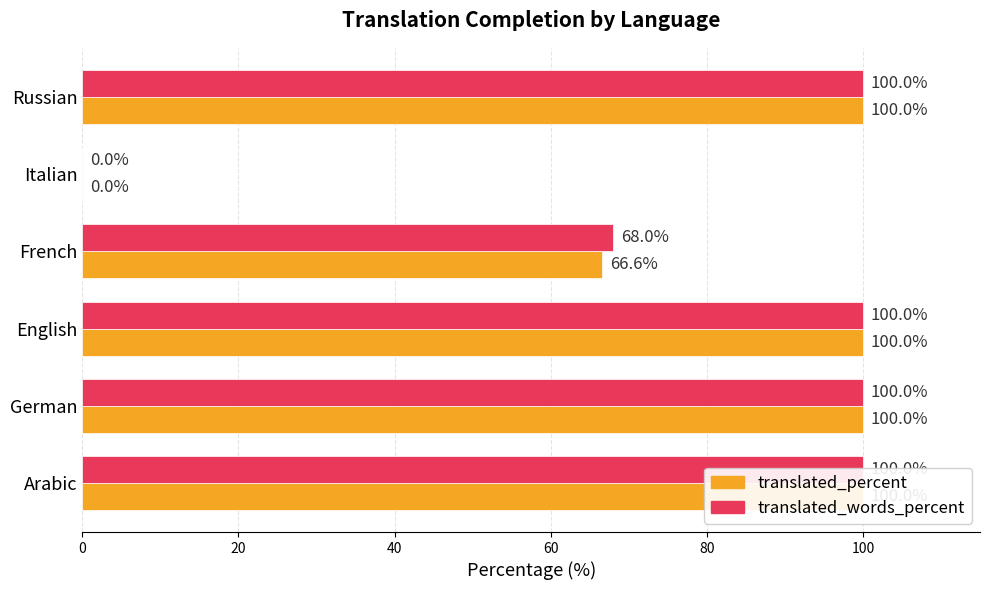

List the series in order of their overall mean, lowest first.

translated_percent, translated_words_percent